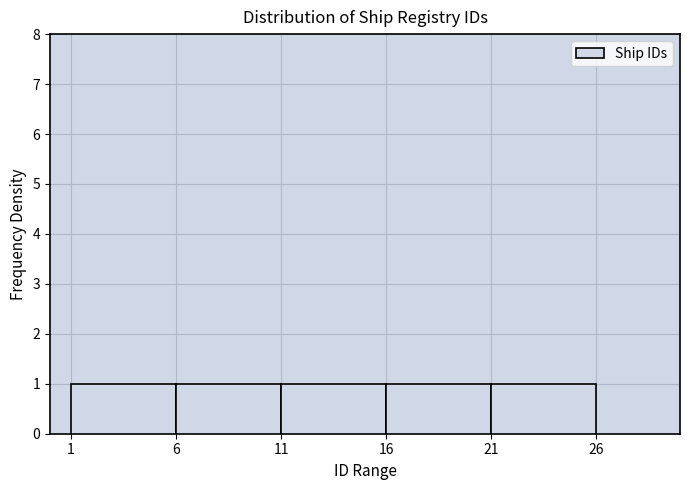

Reading left to right, transcribe this chart: for each bar, give the range it covers on the x-axis and its height. The values are not printed on the chart, so give them approximately, as read against the axis.

1 to 6: 1
6 to 11: 1
11 to 16: 1
16 to 21: 1
21 to 26: 1